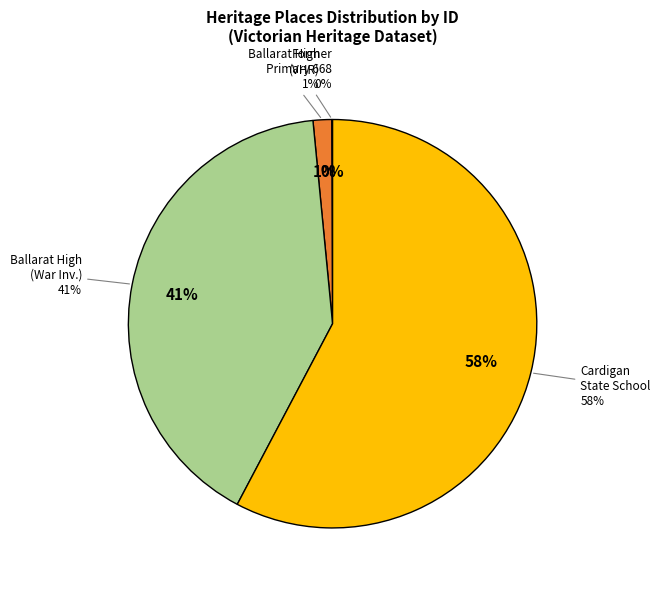

What is the change in value from Ballarat High School to Cardigan State School No.668 (Former)?

+52252